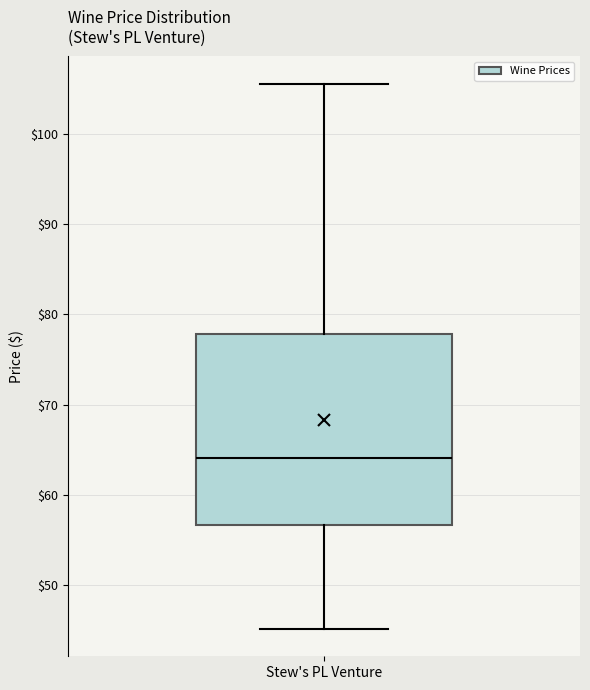

Read this box plot against the y-axis: the position of the median line, the range covered by the box, and the ends of both whiskers. The values are not printed on the chart, so give them approximately, as read against the axis.

median 64, box 57 to 78, whiskers 45 to 106